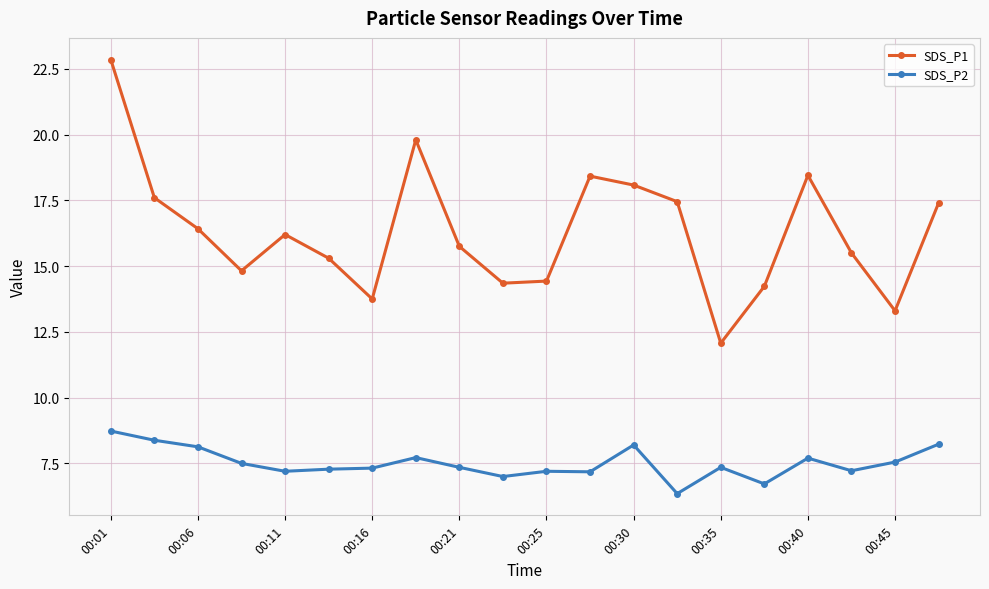

At how many categories does at least one series exceed 11?

20